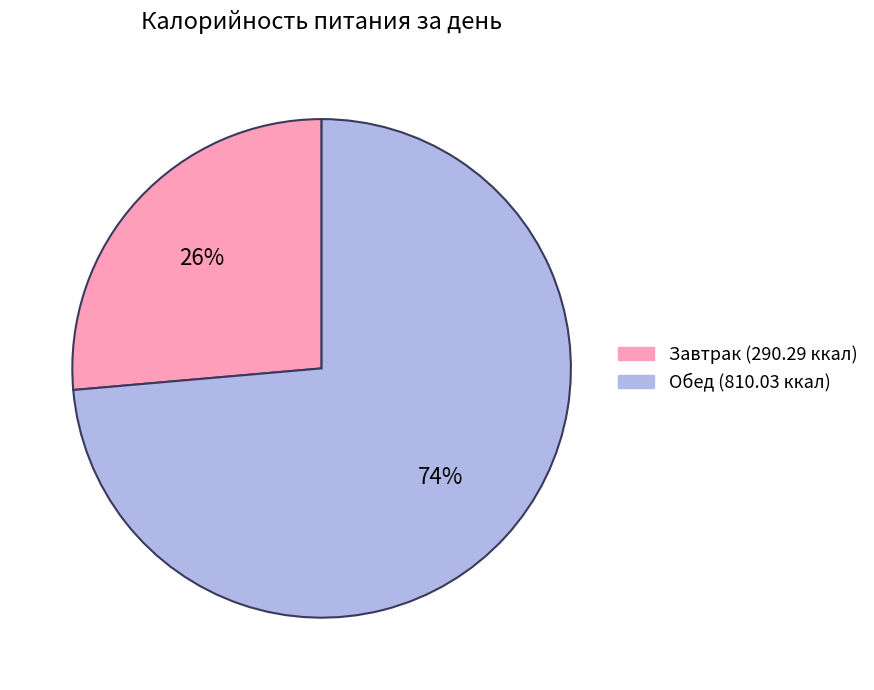

How many segments does this pie chart have?

2